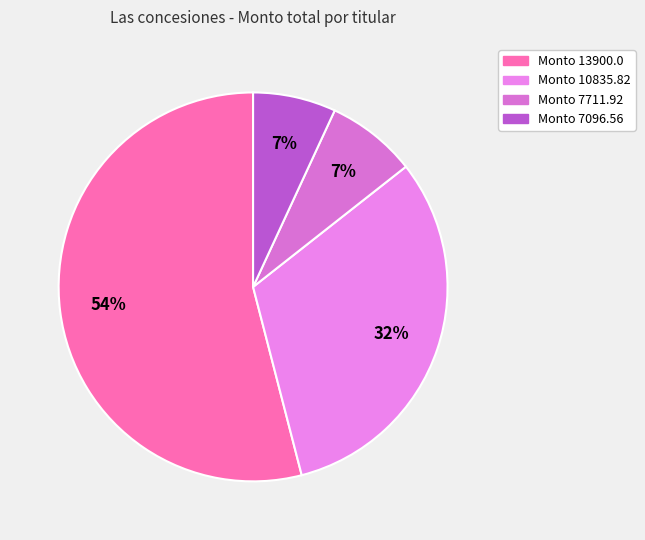

Count the number of slices in the pie.

4